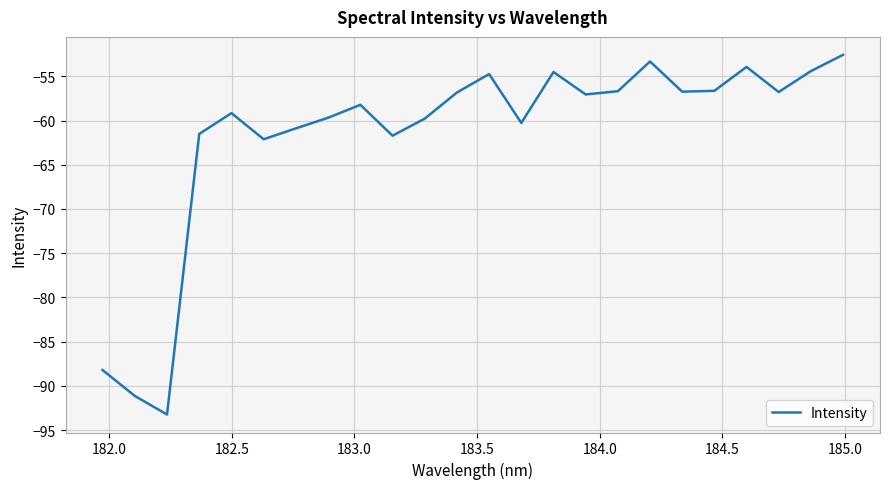

What is the maximum value shown in the chart?

-52.6